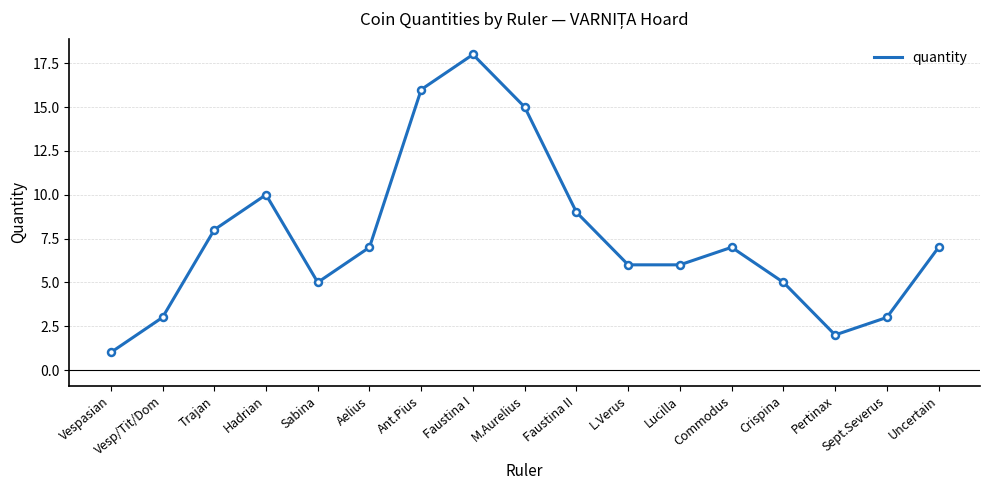

What position from the right is Lucilla?

6